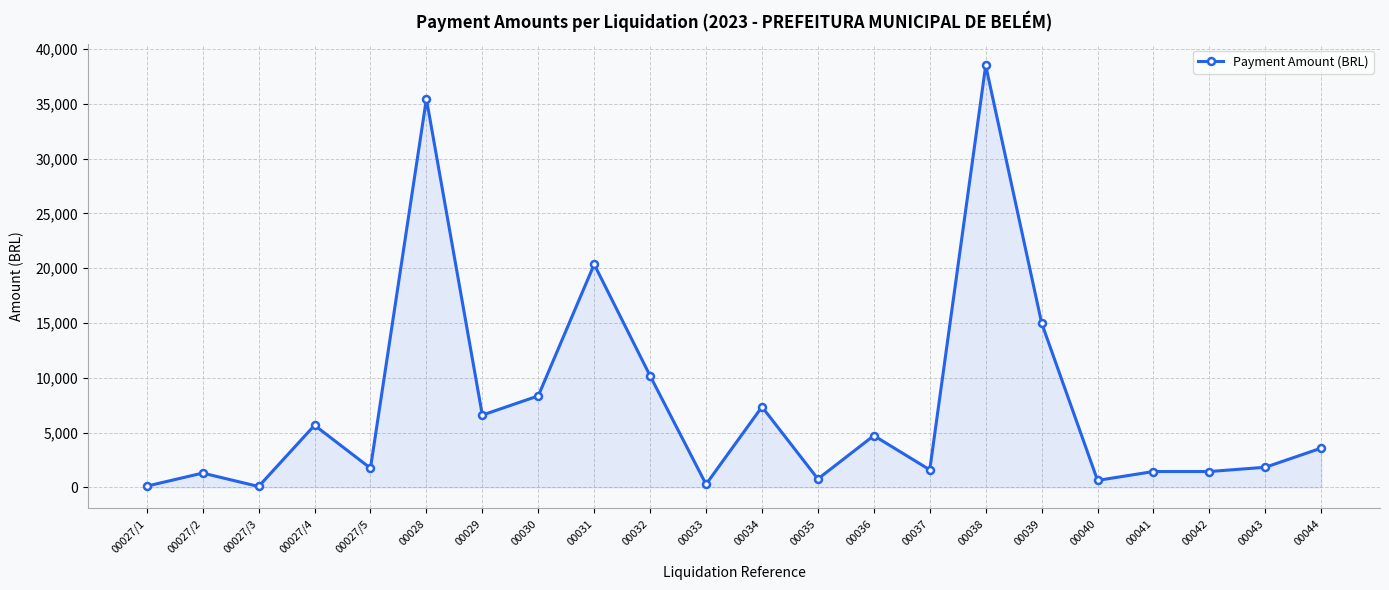

What is the change in value from 00027/1 to 00031?

+20239.3